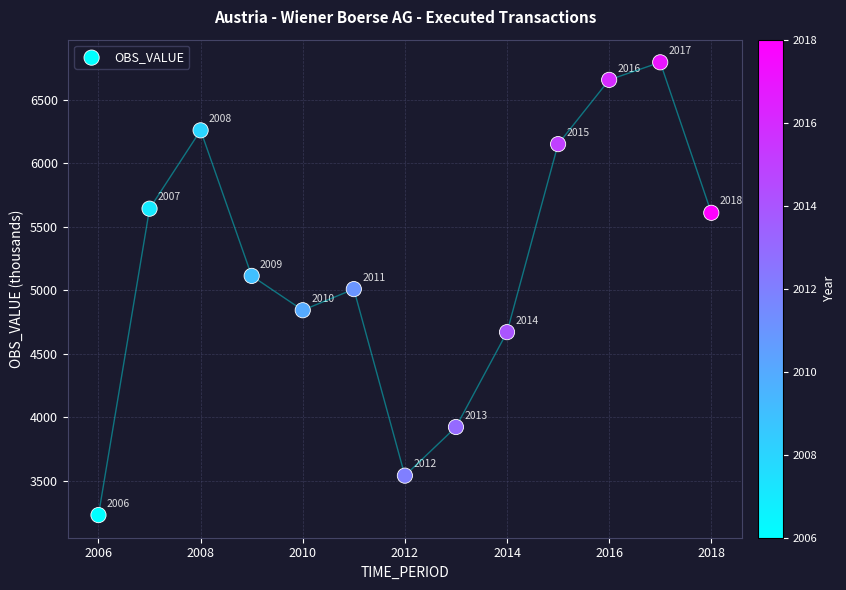

What Y value in the scatter plot is closest to 5012?

5009.1